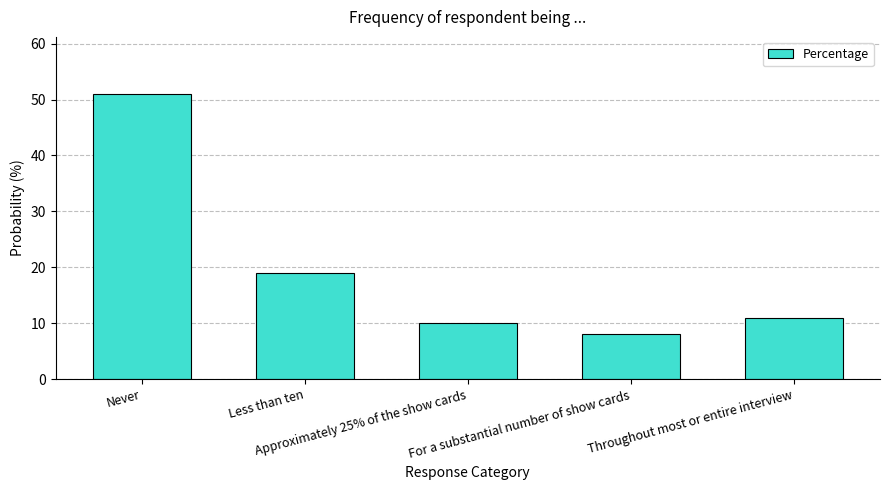

List the labels in order of value, largest first.

Never, Less than ten, Throughout most or entire interview, Approximately 25% of the show cards, For a substantial number of show cards